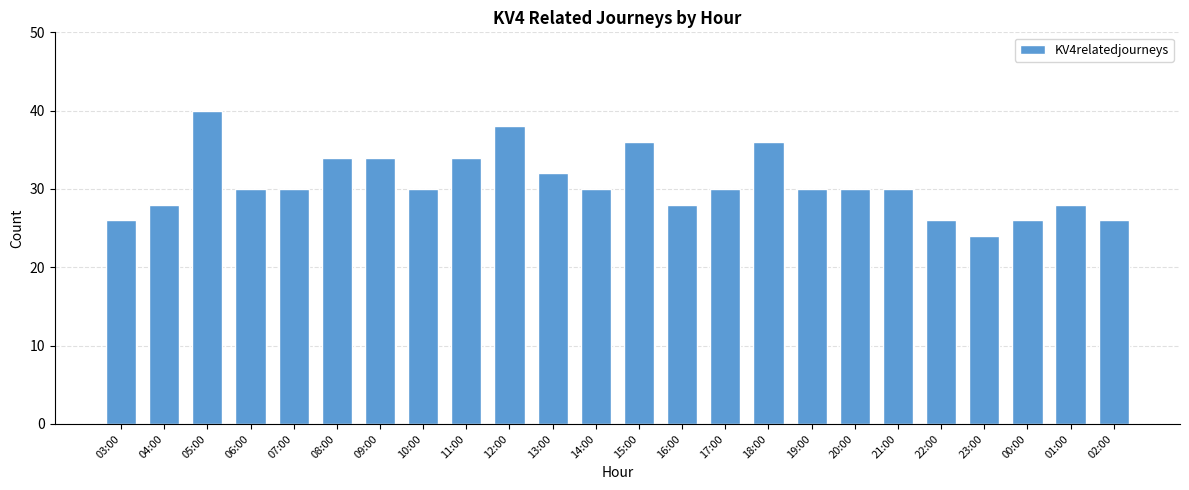

Between 06:00 and 00:00, which is larger?

06:00